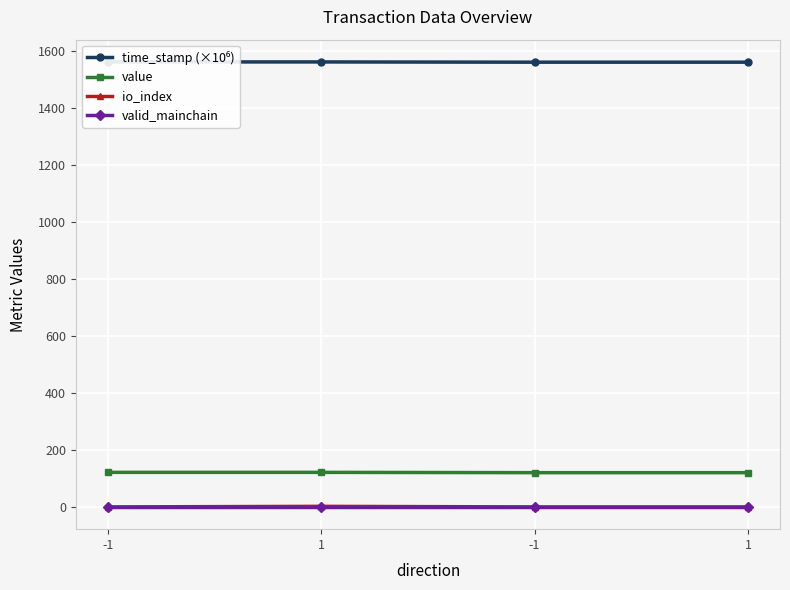

What is the value of the time_stamp (×10⁶) point at the 3rd from the left?

1563.0